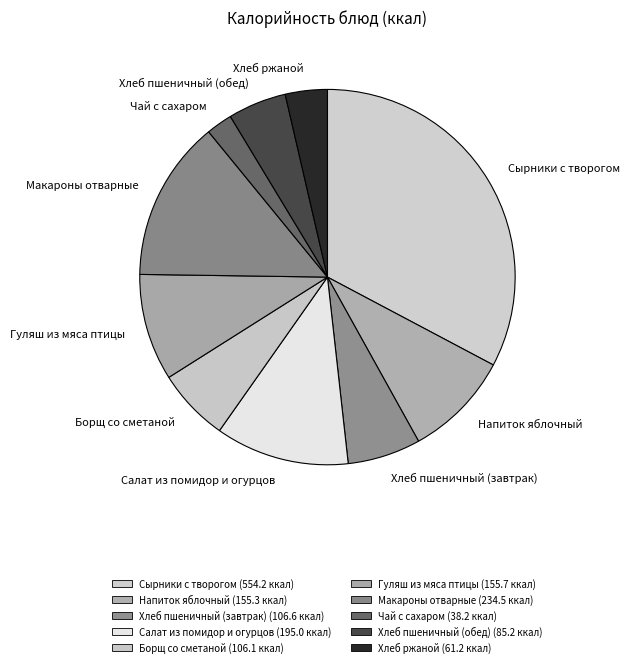

Between Хлеб пшеничный (завтрак) and Салат из помидор и огурцов, which is larger?

Салат из помидор и огурцов